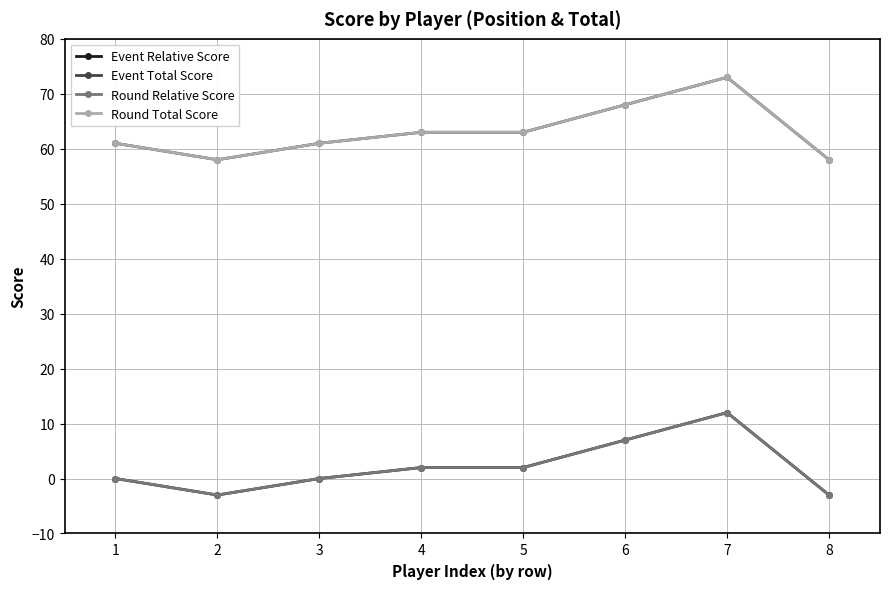

Does the chart have visible grid lines?

Yes